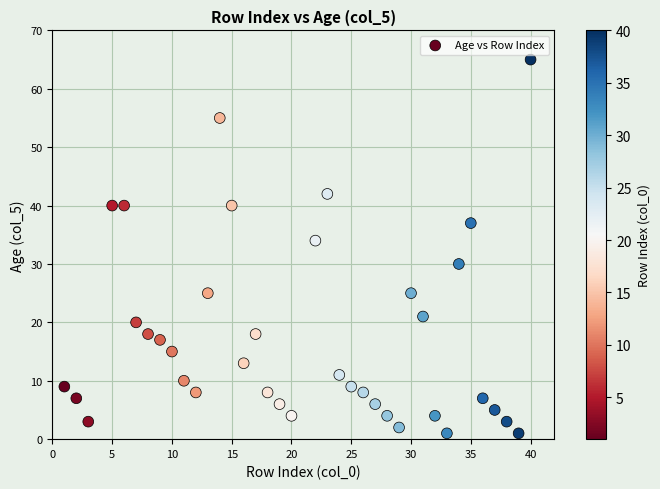

What Y value in the scatter plot is closest to 33?

34